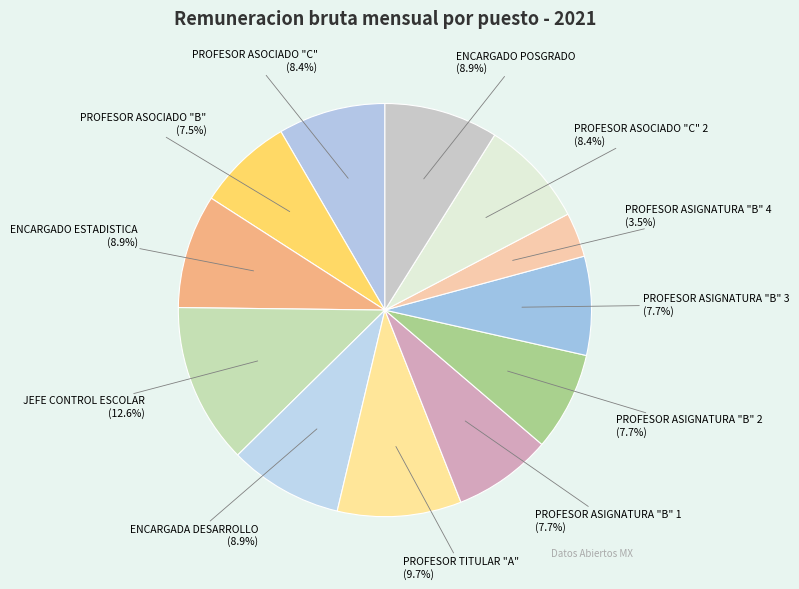

What is the largest slice in the pie chart?

JEFE CONTROL ESCOLAR